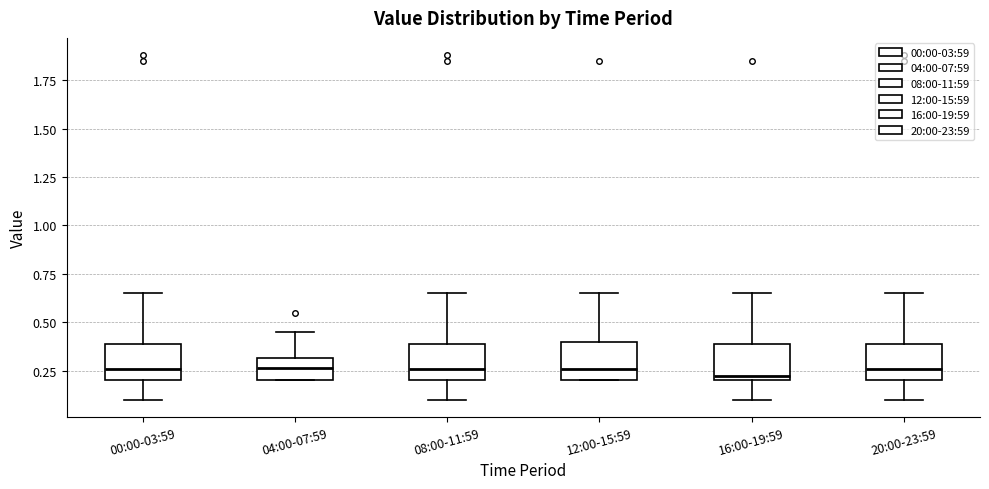

Reading left to right, read every box against the y-axis: the position of its median line, the range the box covers, and the ends of its whiskers. The values are not printed on the chart, so give them approximately, as read against the axis.

00:00-03:59: median 0.25, box 0.20 to 0.40, whiskers 0.10 to 0.65
04:00-07:59: median 0.25, box 0.20 to 0.30, whiskers 0.20 to 0.45
08:00-11:59: median 0.25, box 0.20 to 0.40, whiskers 0.10 to 0.65
12:00-15:59: median 0.25, box 0.20 to 0.40, whiskers 0.20 to 0.65
16:00-19:59: median 0.20 (just above the box's lower edge), box 0.20 to 0.40, whiskers 0.10 to 0.65
20:00-23:59: median 0.25, box 0.20 to 0.40, whiskers 0.10 to 0.65